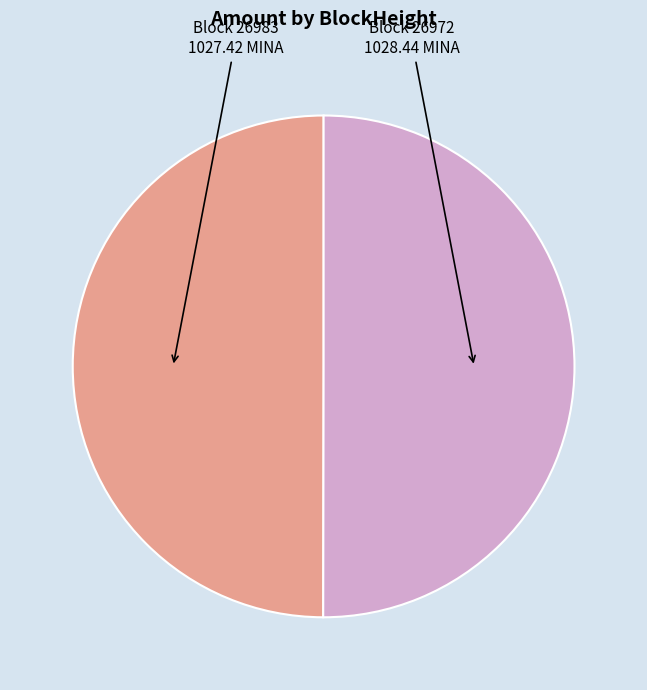

Count the number of slices in the pie.

2